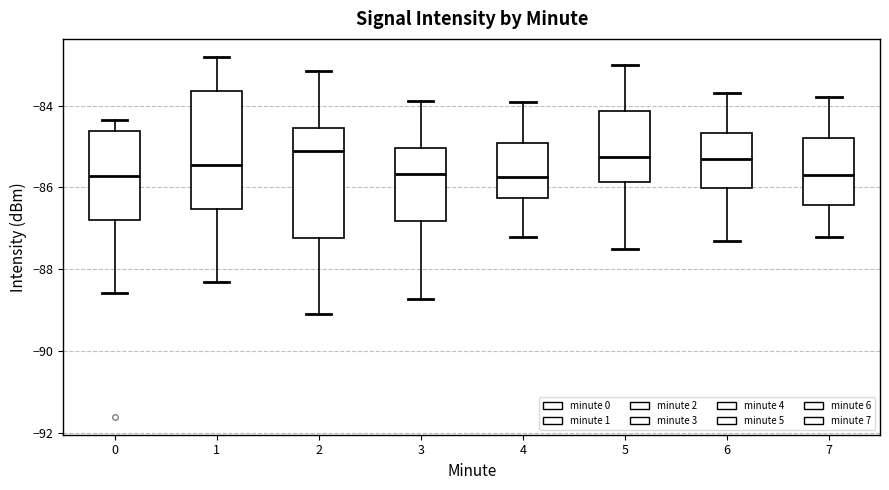

Where does the median line of the box at x = 4 sit on the y-axis? The values are not printed on the chart, so give them approximately, as read against the axis.

-85.8